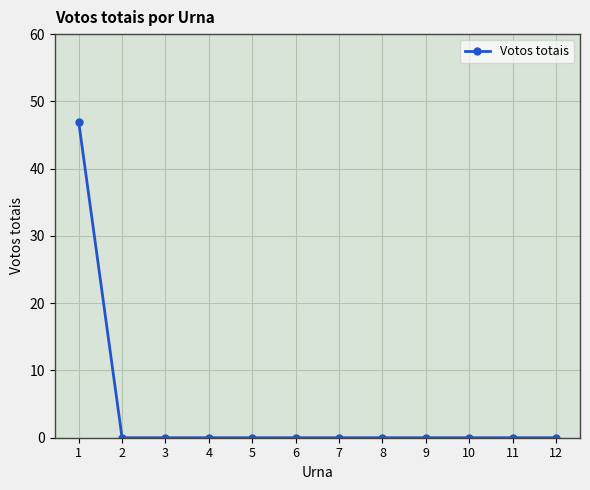

How many data points does each series have?

12